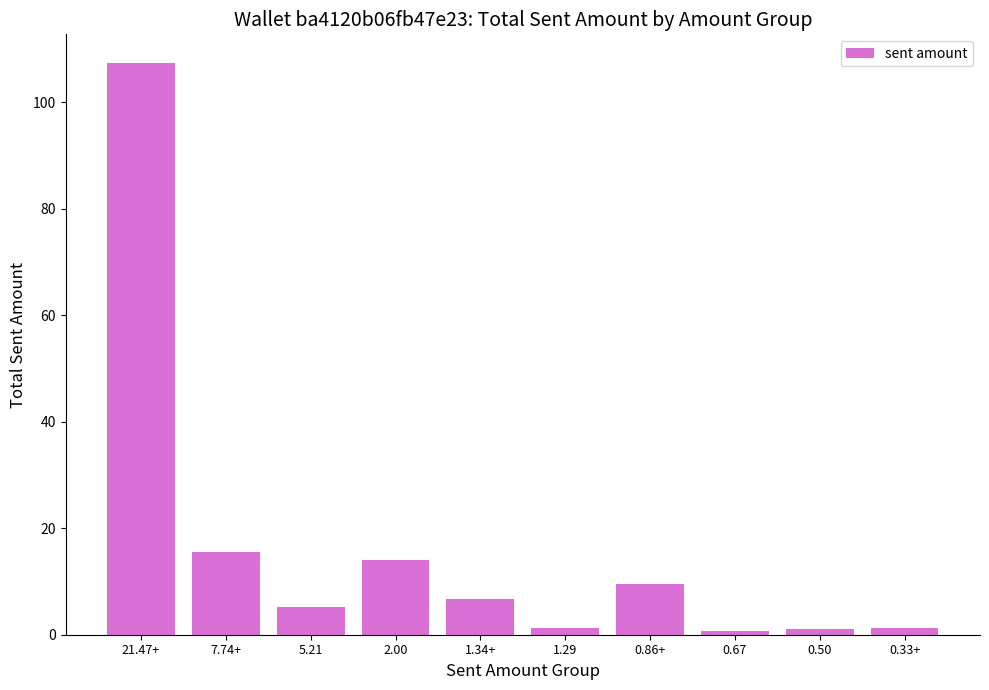

Is it true that the value at 21.47+ is 156.4?

False